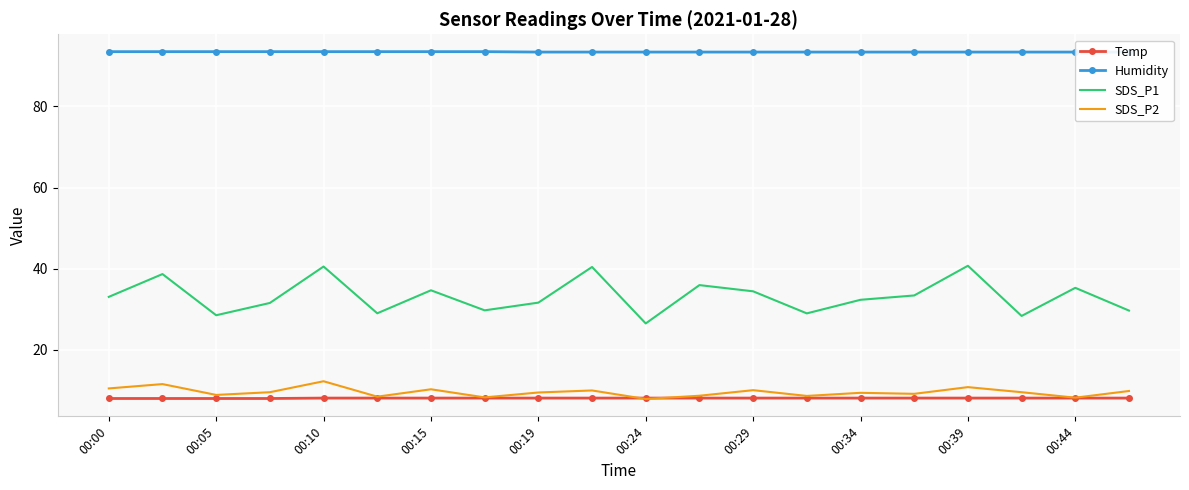

Reading left to right, list all the values displayed in this chart.

Temp: 8.0	8.0	8.0	8.0	8.1	8.1	8.1	8.1	8.1	8.1	8.1	8.1	8.1	8.1	8.1	8.1	8.1	8.1	8.1	8.1
Humidity: 93.5	93.5	93.5	93.5	93.5	93.5	93.5	93.5	93.4	93.4	93.4	93.4	93.4	93.4	93.4	93.4	93.4	93.4	93.4	93.4
SDS_P1: 33.0	38.7	28.5	31.6	40.5	29.0	34.7	29.7	31.6	40.4	26.5	36.0	34.4	29.0	32.3	33.4	40.7	28.4	35.3	29.7
SDS_P2: 10.5	11.6	8.9	9.6	12.2	8.4	10.3	8.3	9.5	10.0	7.9	8.7	10.1	8.6	9.4	9.2	10.8	9.6	8.2	9.8